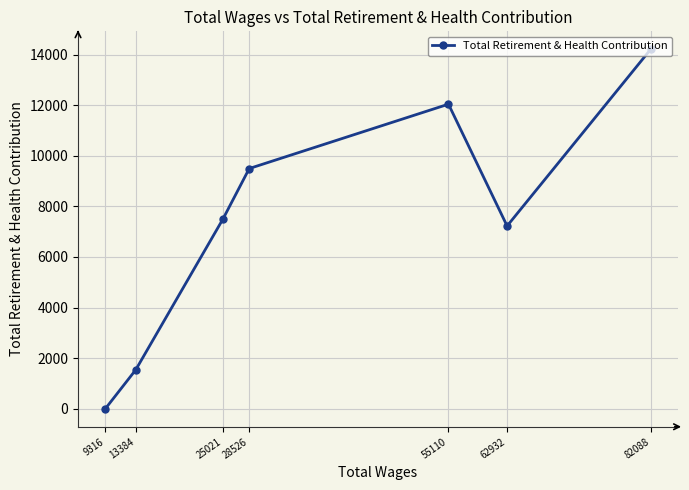

How many lines are shown in the chart?

1